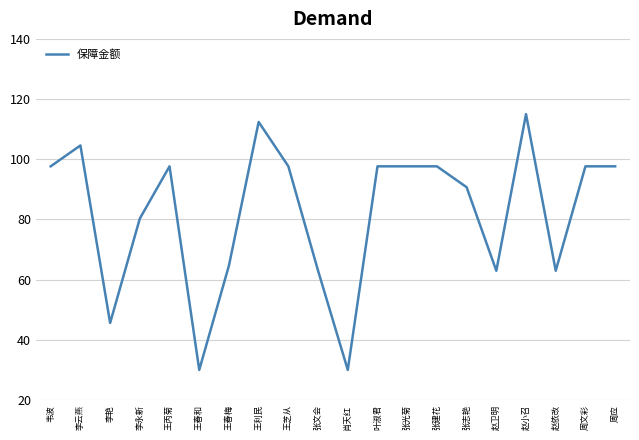

What is the smallest value displayed?

30.0